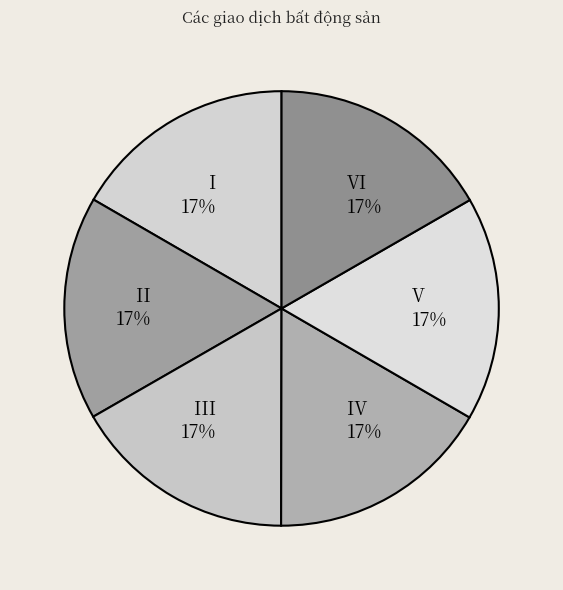

Does any single category account for the majority?

No